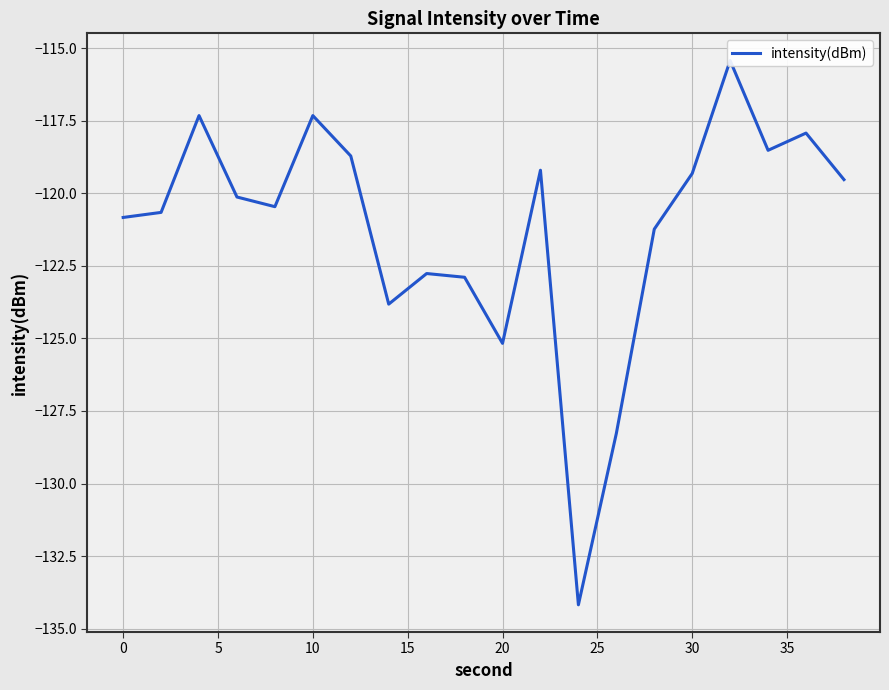

True or false: there are more than 1 points higher than both neighbors.

True